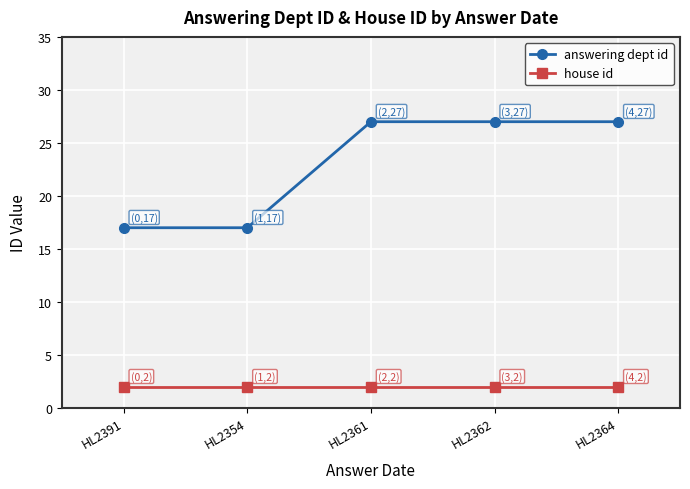

True or false: answering dept id and house id intersect in this chart.

False